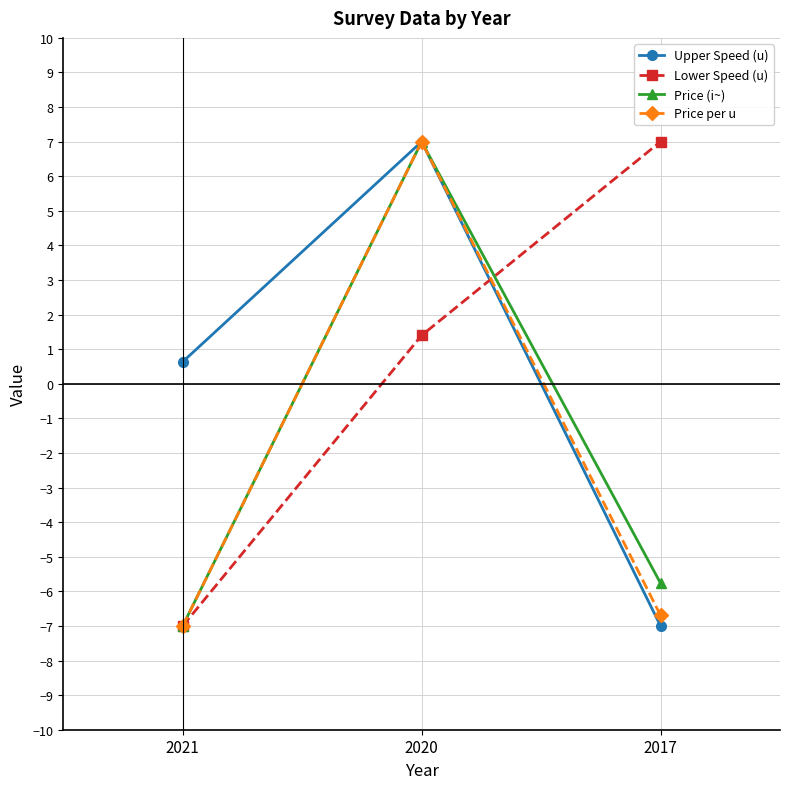

What is the value of the Upper Speed (u) point at the 1st from the left?

0.6